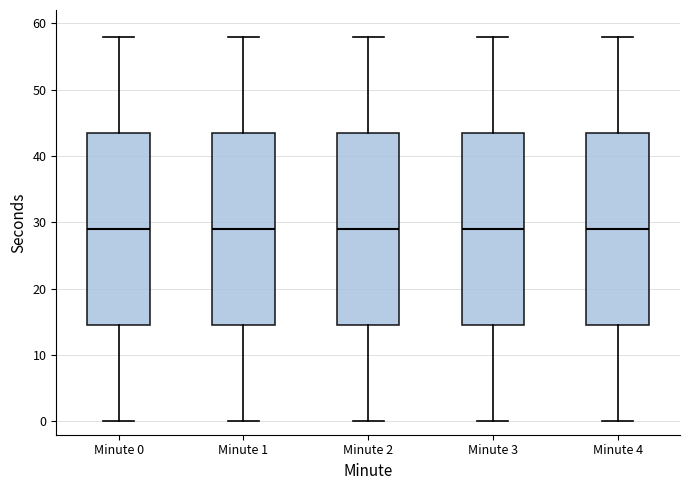

Where is the lower edge of the box for Minute 3 on the y-axis? The values are not printed on the chart, so give them approximately, as read against the axis.

15